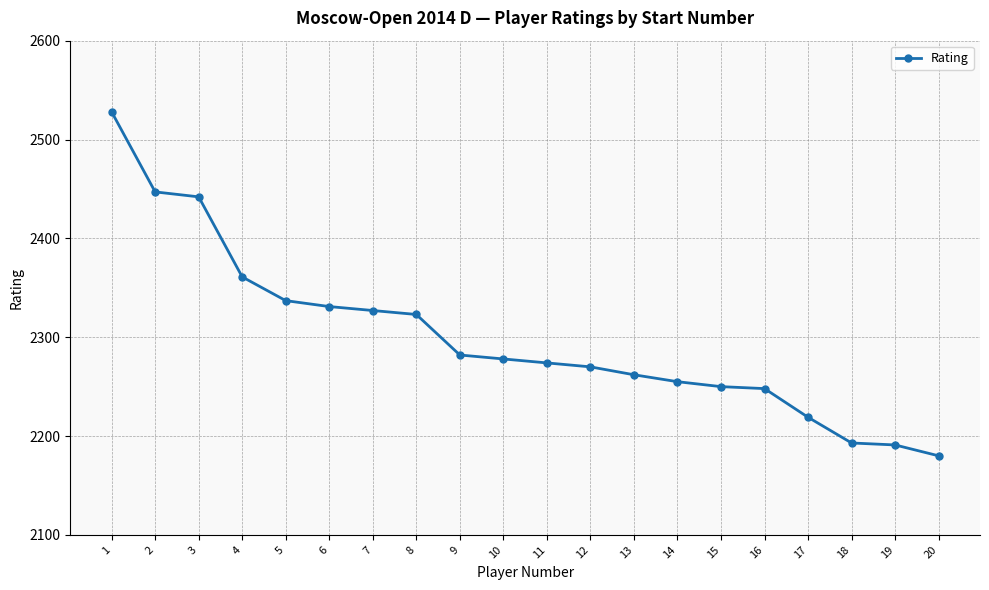

What is the average value?

2300